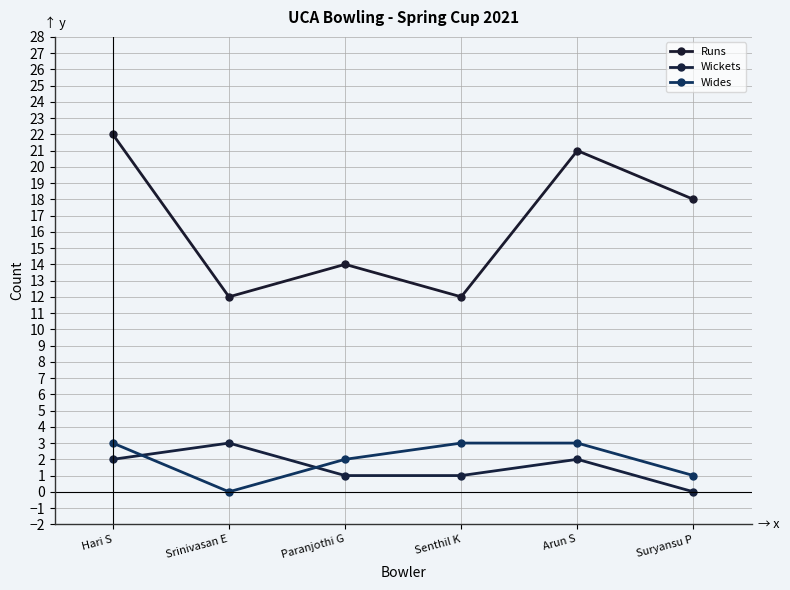

How many positive values does the Wides series have?

5